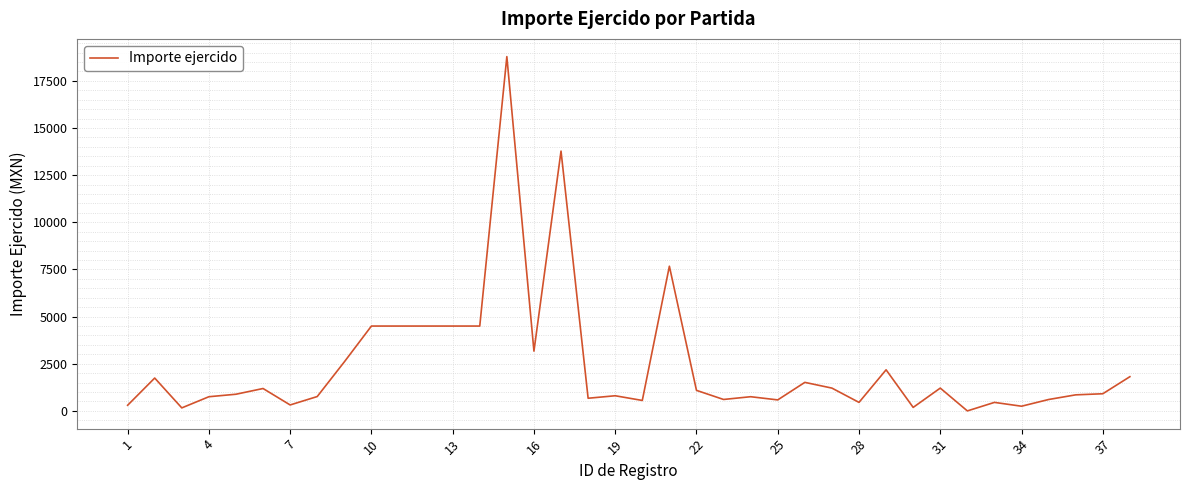

What is the difference between the maximum and minimum values?

18788.0